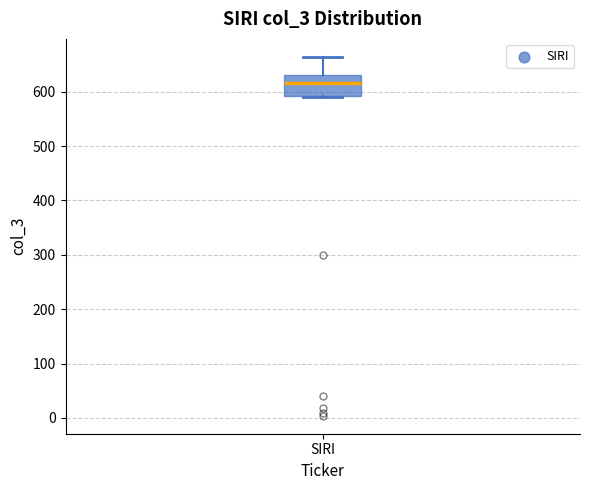

Transcribe this box plot: give where the median line is, the range the box spans, and where the two whiskers end, as read against the y-axis. The values are not printed on the chart, so give them approximately, as read against the axis.

median 620, box 590 to 630, whiskers 590 to 660